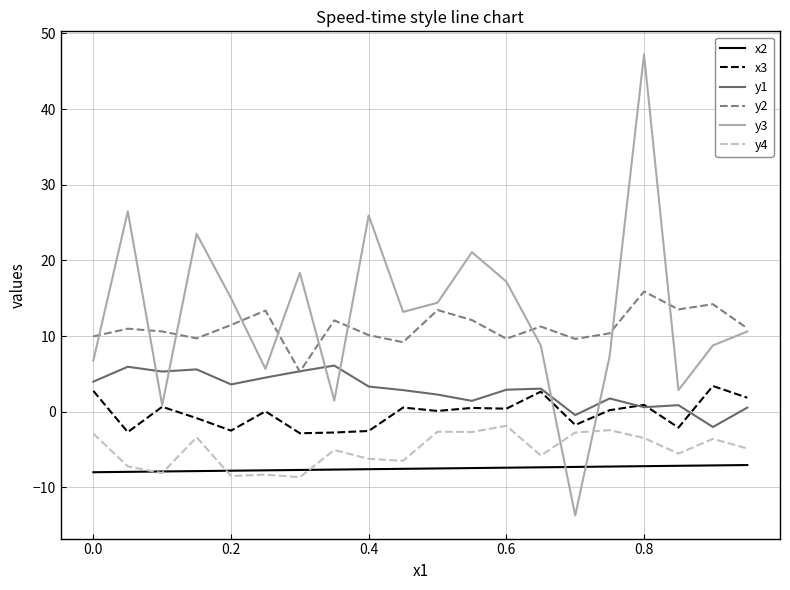

Is this an area chart (filled region under the line)?

No